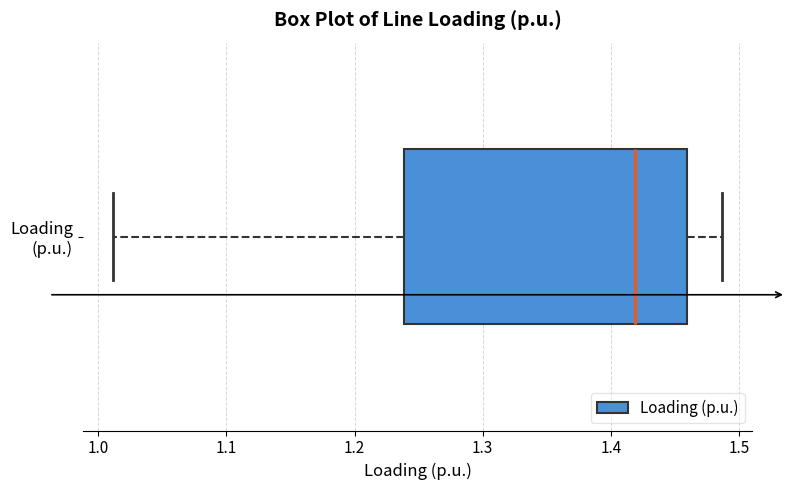

Where is the right edge of the box for Loading (p.u.) on the x-axis? The values are not printed on the chart, so give them approximately, as read against the axis.

1.46